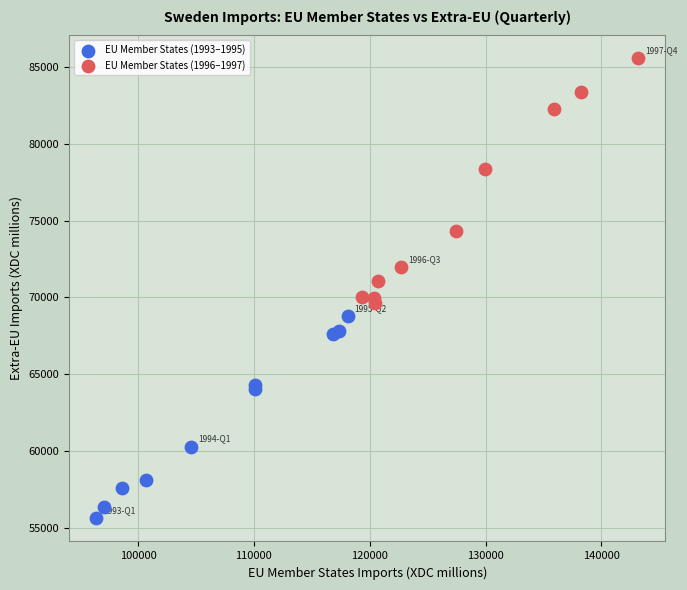

Which series reaches the maximum Y coordinate?

EU Member States (1996–1997)